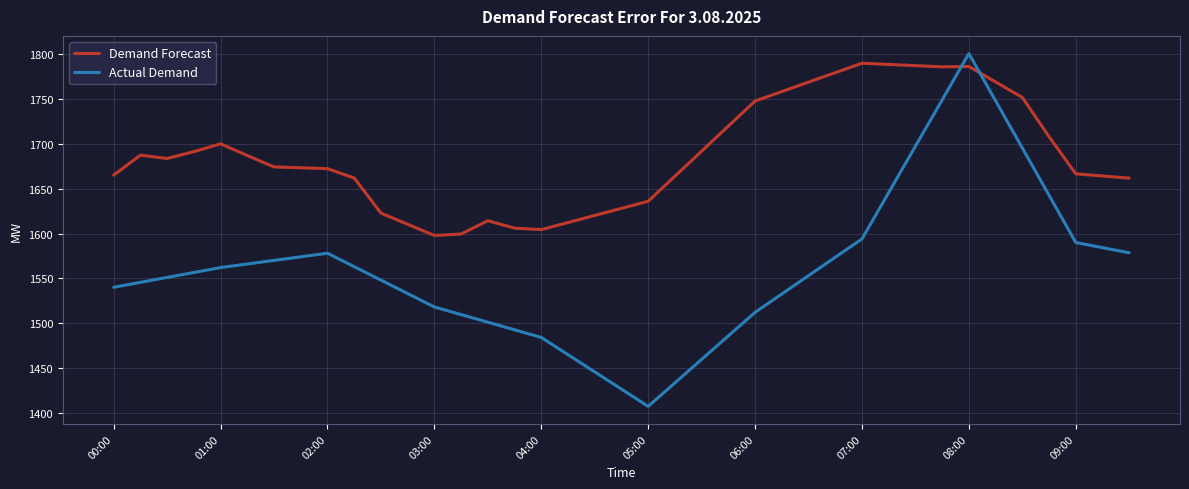

What is the smallest value displayed?

1407.0